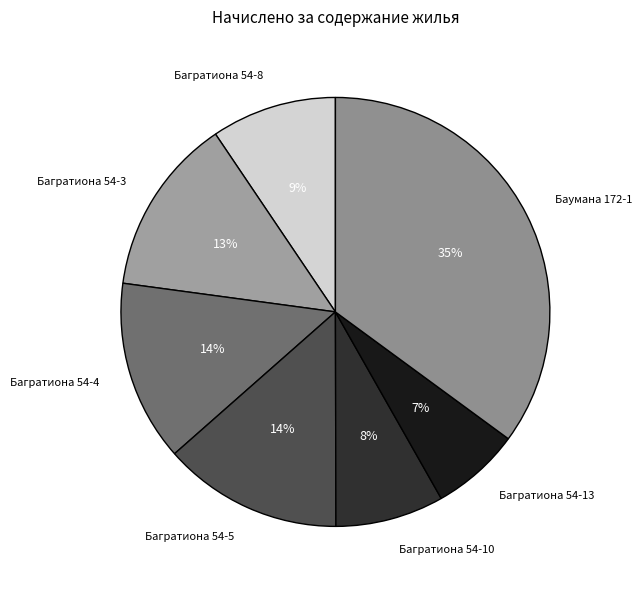

Approximately how many times larger is the value at Багратиона 54-4 compared to Багратиона 54-5?

1.0